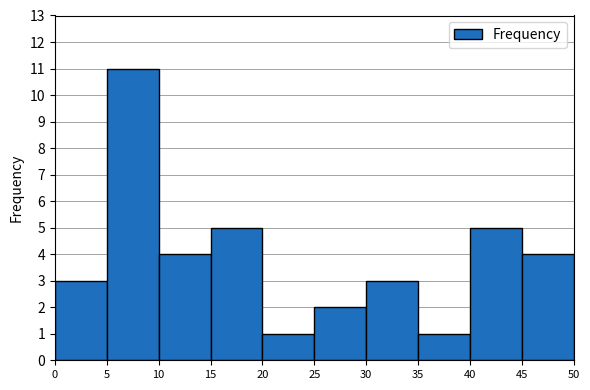

What is the height of the bar covering 35 to 40 on the x-axis? The values are not printed on the chart, so give them approximately, as read against the axis.

1